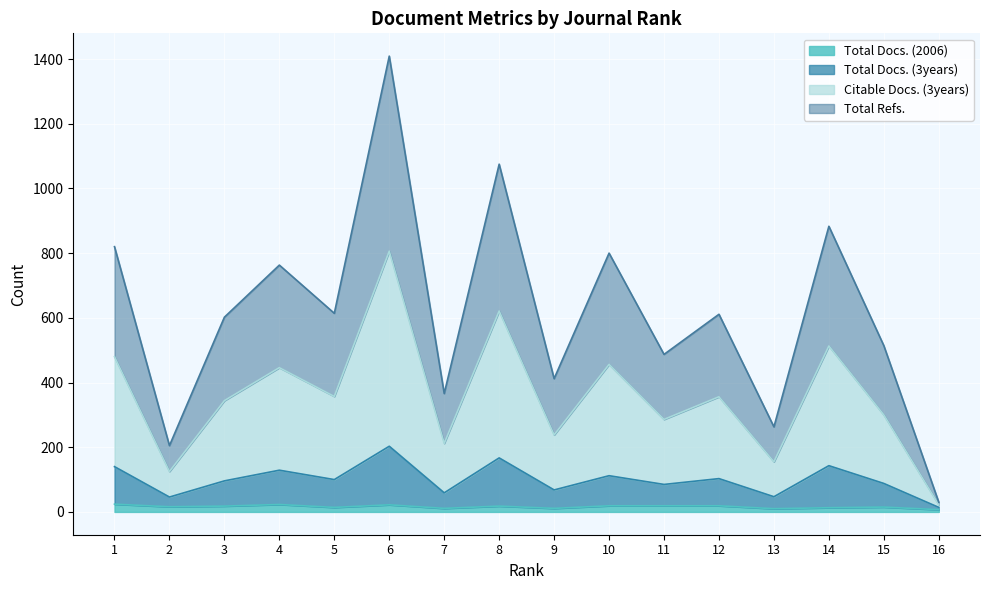

The Citable Docs. (3years) series shows 85 at 13. True or false?

False